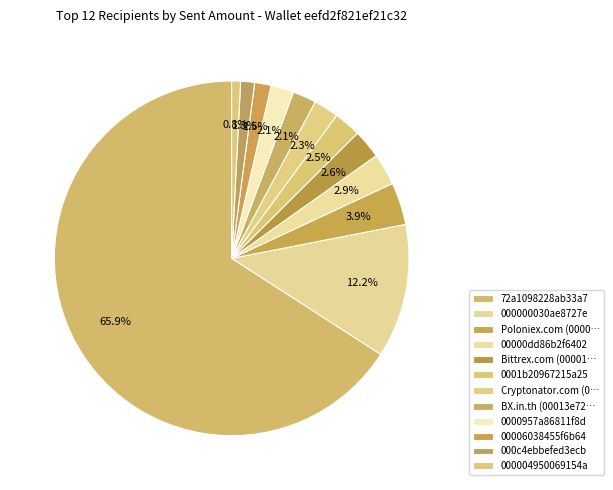

Which category has the biggest portion of the pie?

72a1098228ab33a7